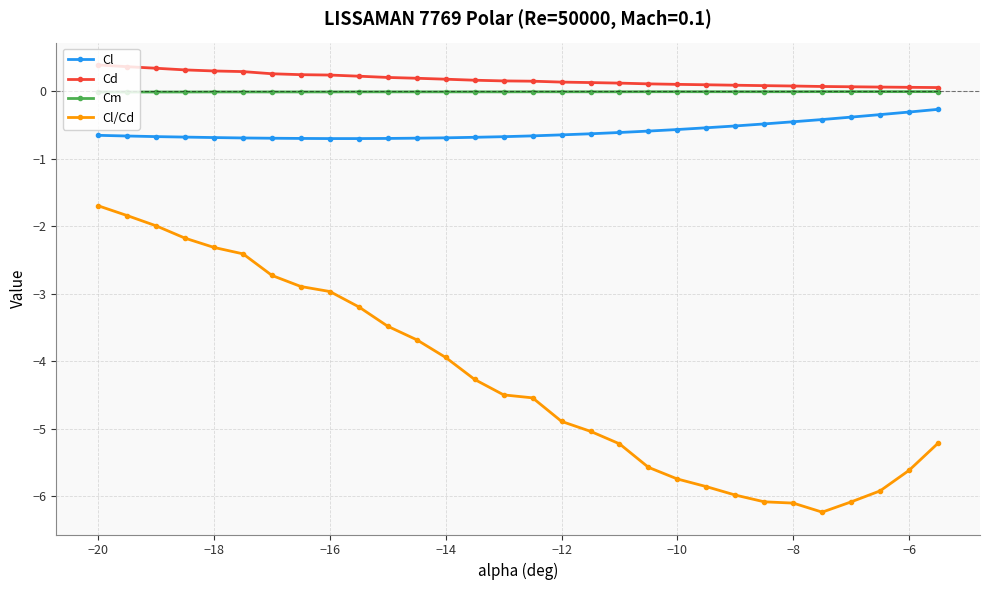

True or false: Cm and Cl cross at least once.

False